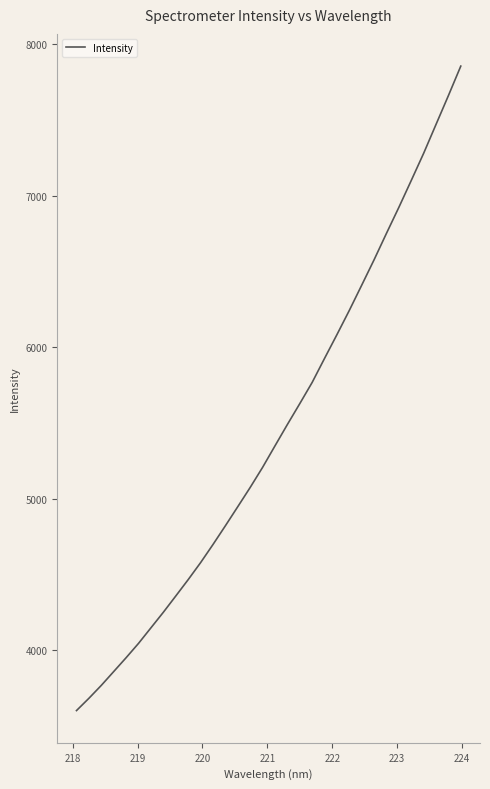

What is the minimum value shown in the chart?

3600.8